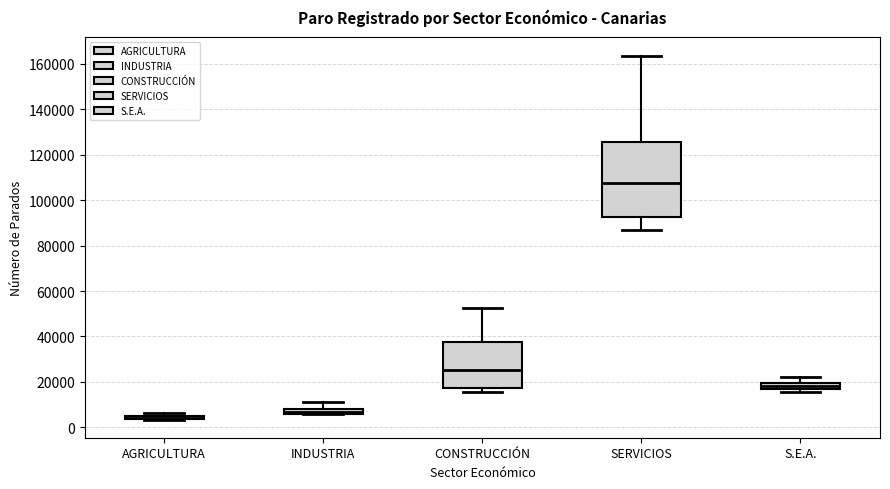

Where is the lower edge of the box for CONSTRUCCIÓN on the y-axis? The values are not printed on the chart, so give them approximately, as read against the axis.

18000